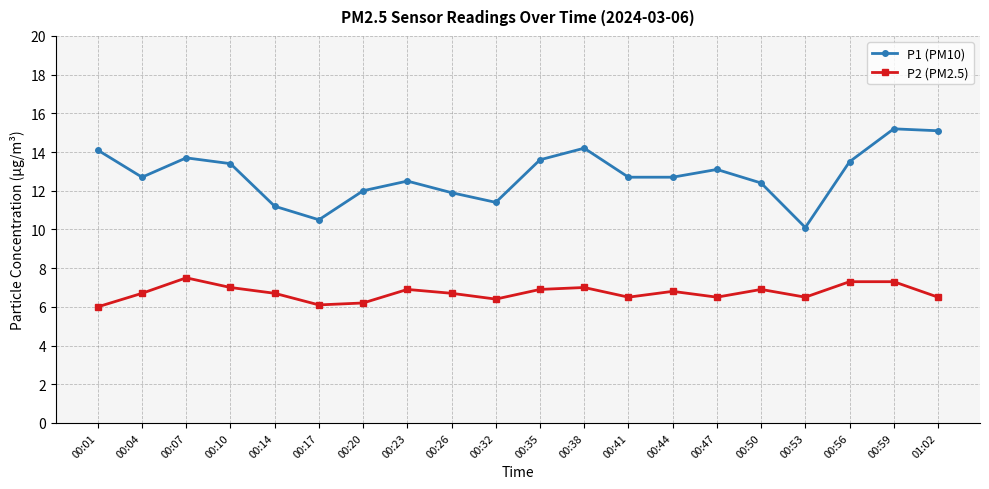

Reading right to left, what are all the values shown in this chart?

P1 (PM10): 15.1	15.2	13.5	10.1	12.4	13.1	12.7	12.7	14.2	13.6	11.4	11.9	12.5	12.0	10.5	11.2	13.4	13.7	12.7	14.1
P2 (PM2.5): 6.5	7.3	7.3	6.5	6.9	6.5	6.8	6.5	7.0	6.9	6.4	6.7	6.9	6.2	6.1	6.7	7.0	7.5	6.7	6.0